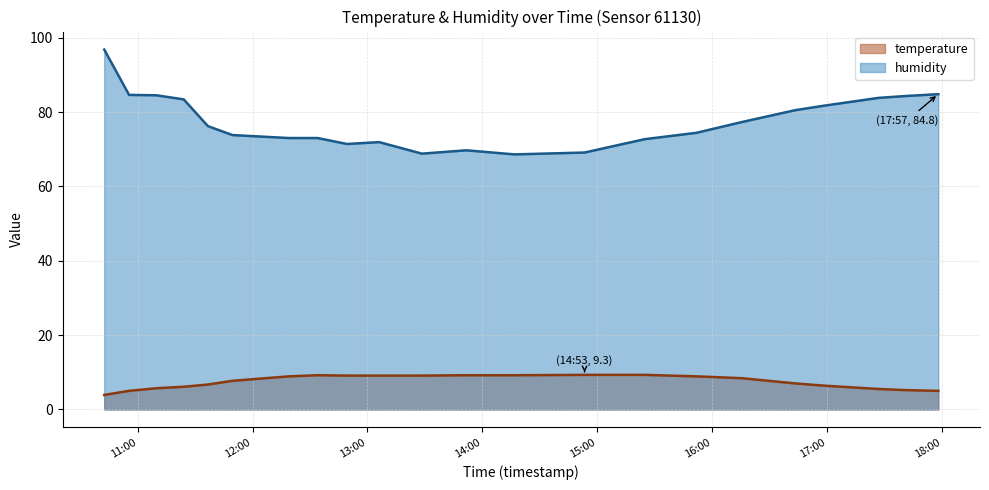

True or false: temperature has more than 2 interior local peaks.

False